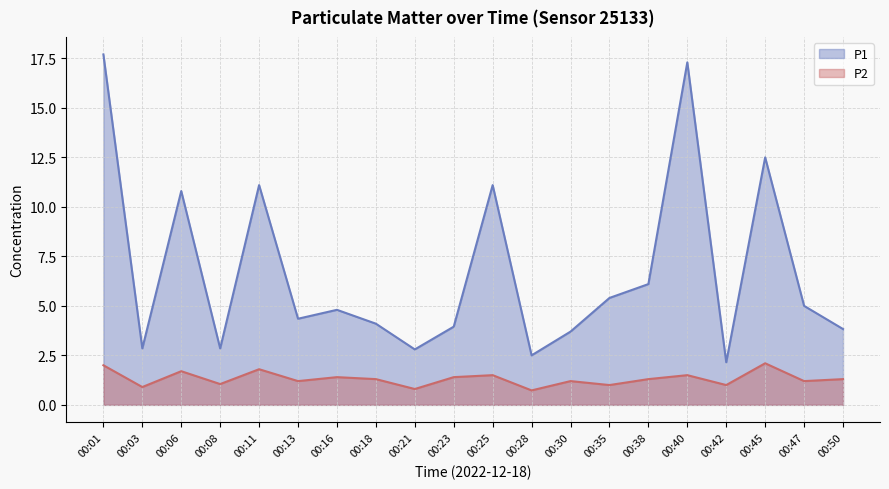

Between 00:23 and 00:40, which series saw the biggest shift?

P1